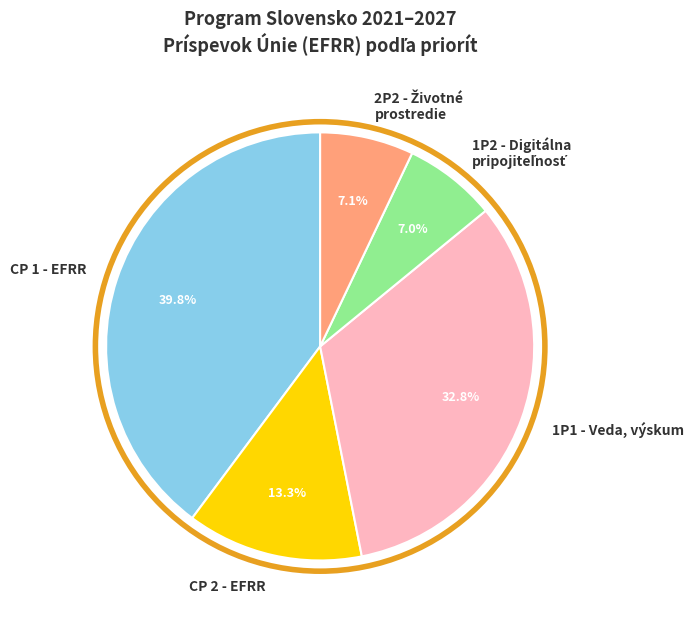

To the nearest percent, what percentage of the pie is CP 2 - EFRR?

13%